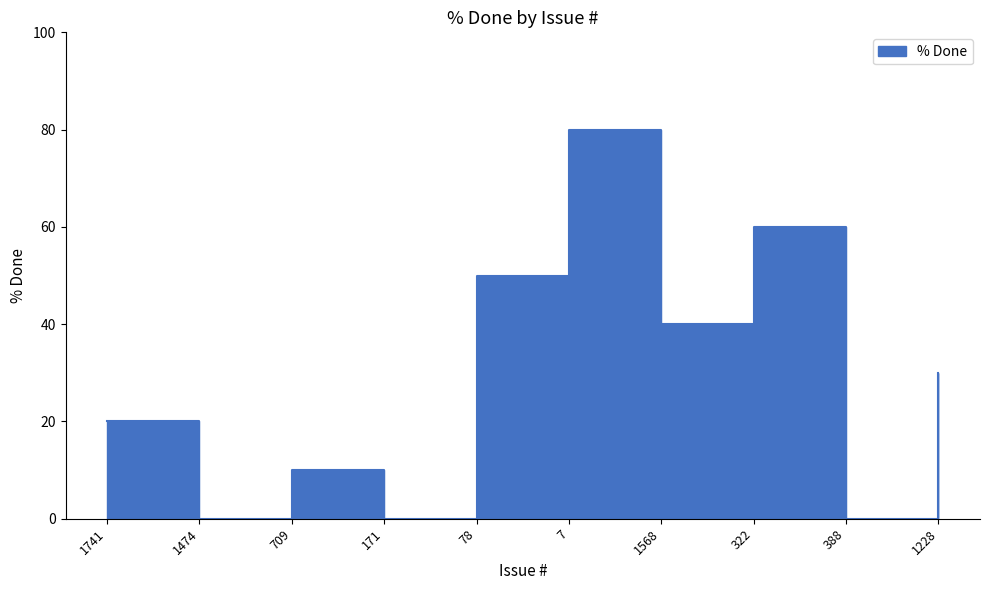

How many interior local valleys (lower than both neighbors) does the data have?

4